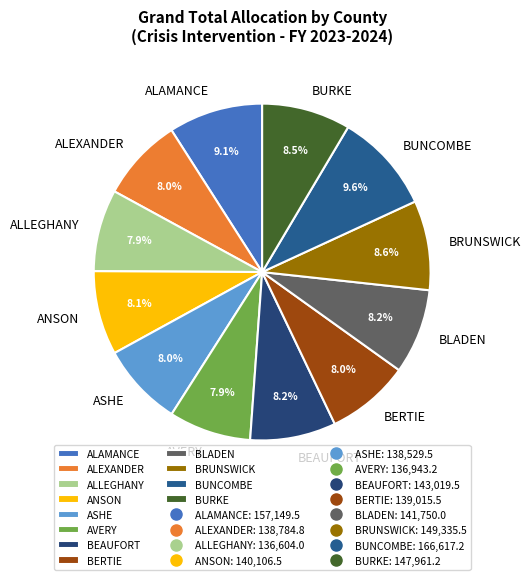

What percentage is NOT represented by BUNCOMBE?

90.4%